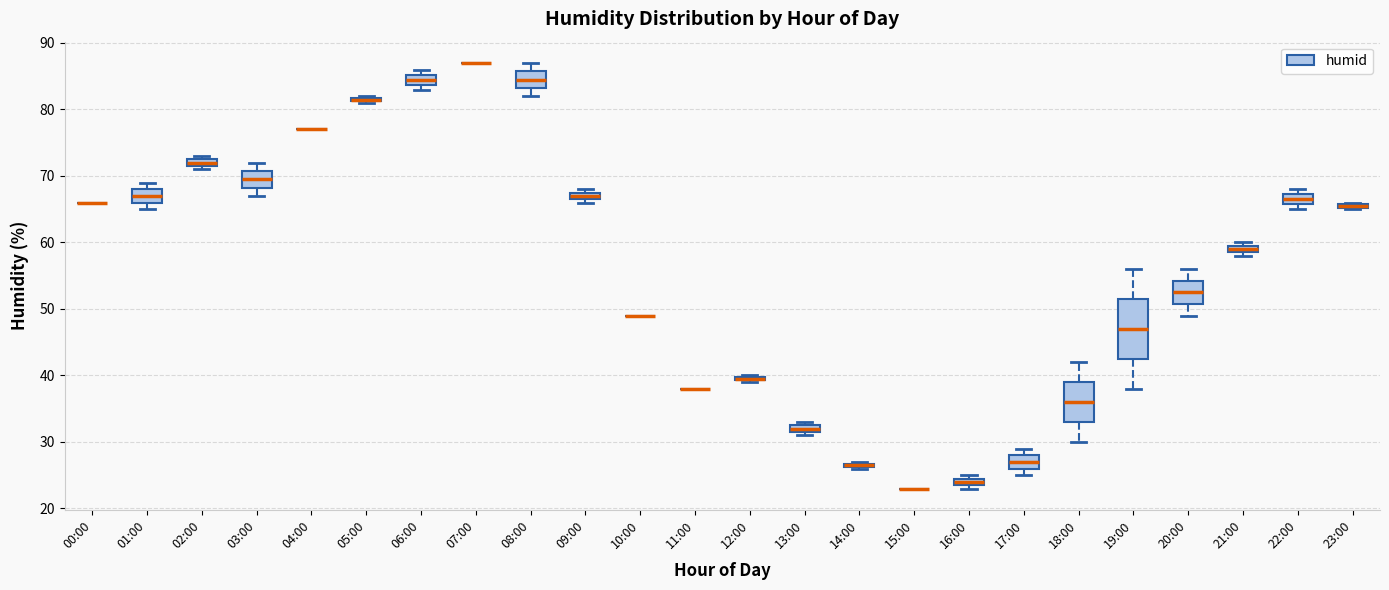

Which box is the tallest, from its lower edge to its upper edge?

19:00